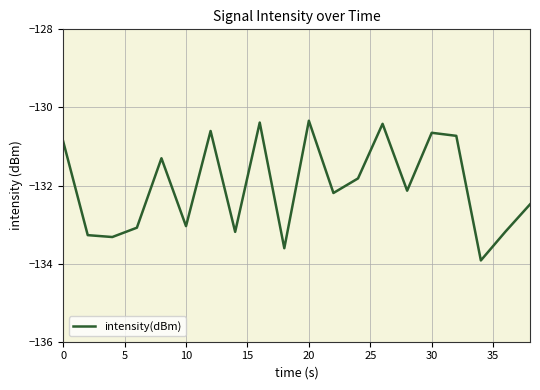

What is the maximum value shown in the chart?

-130.3